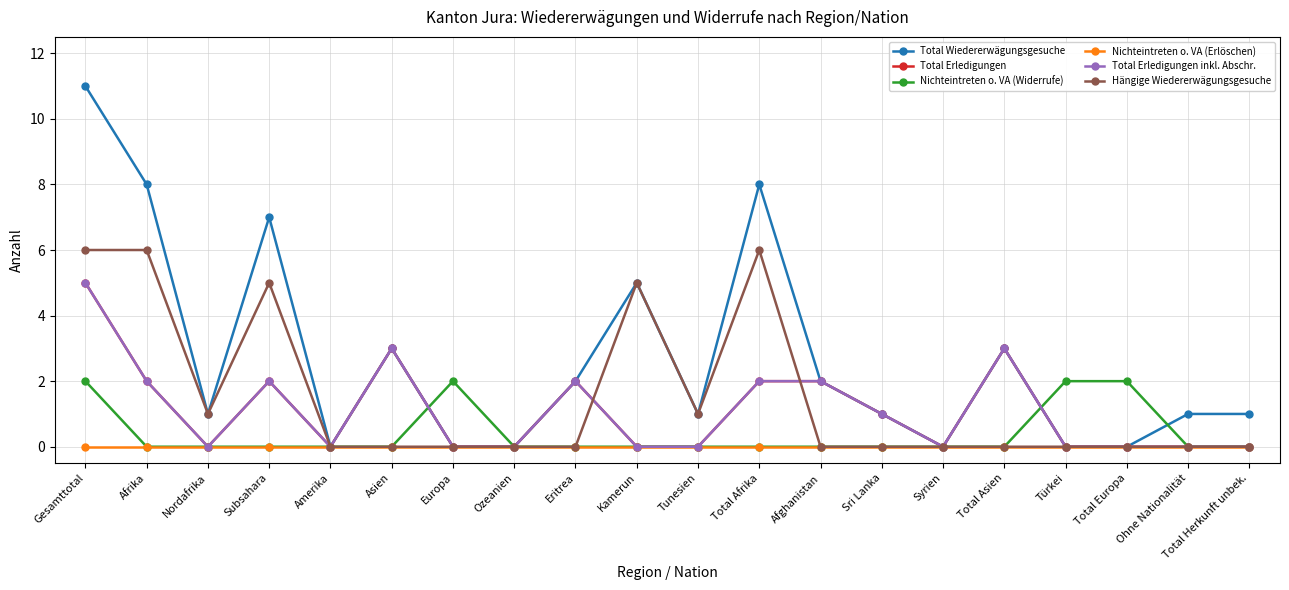

Is this an area chart (filled region under the line)?

No